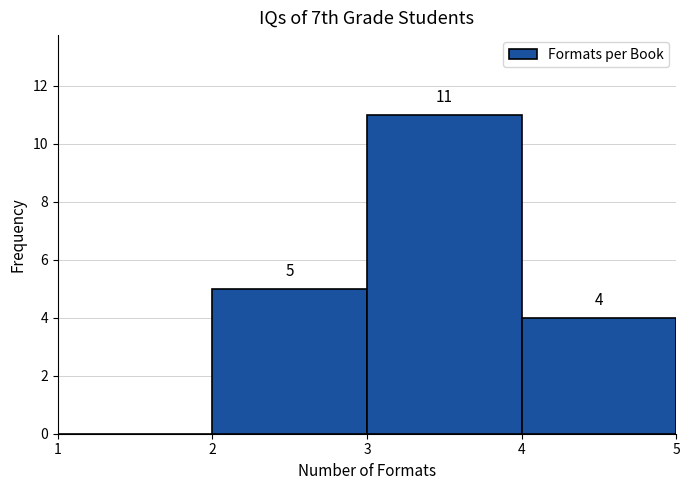

Which range on the x-axis has the tallest bar?

3 to 4